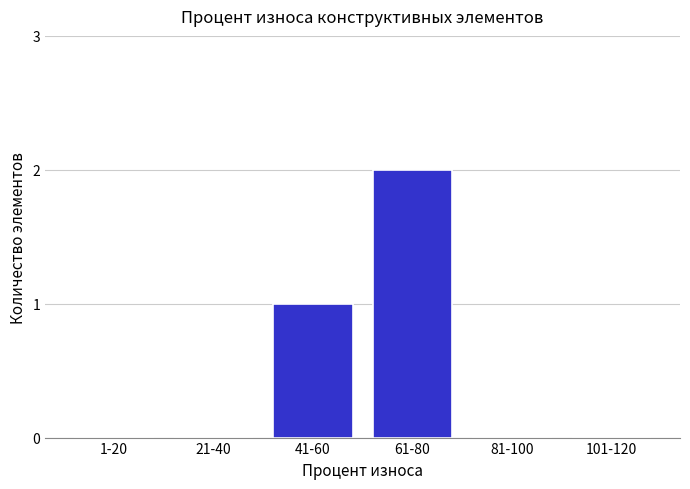

Reading left to right, list all the values displayed in this chart.

1-20=0	21-40=0	41-60=1	61-80=2	81-100=0	101-120=0